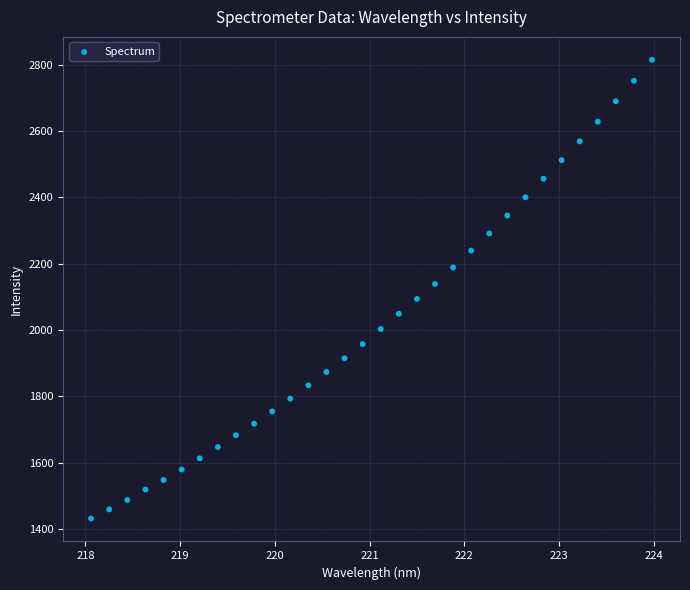

What is the range of Y values (max minus min)?

1383.2